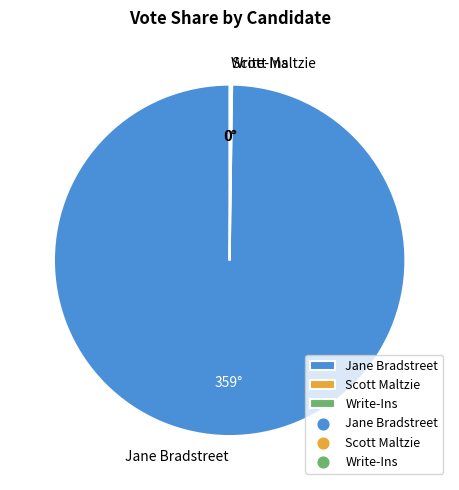

Is it true that Jane Bradstreet is 87% of the pie?

False